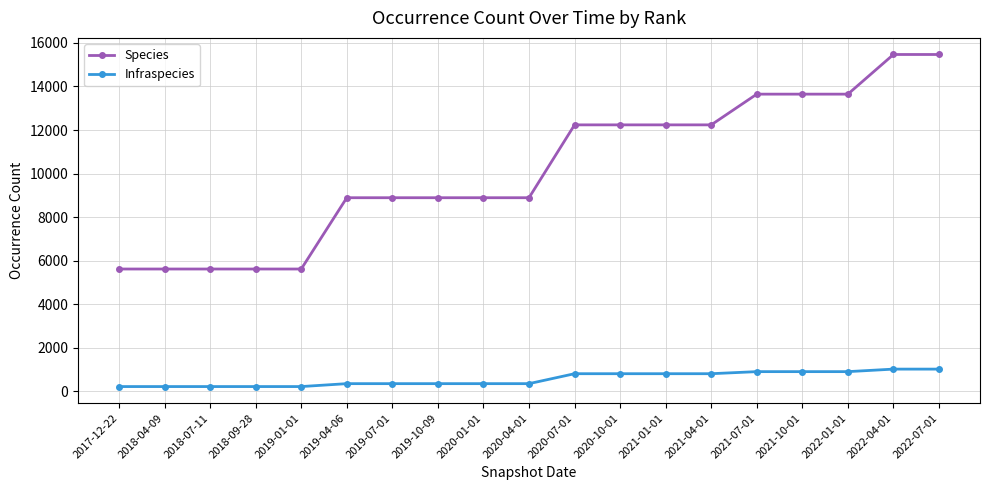

True or false: Infraspecies and Species intersect in this chart.

False